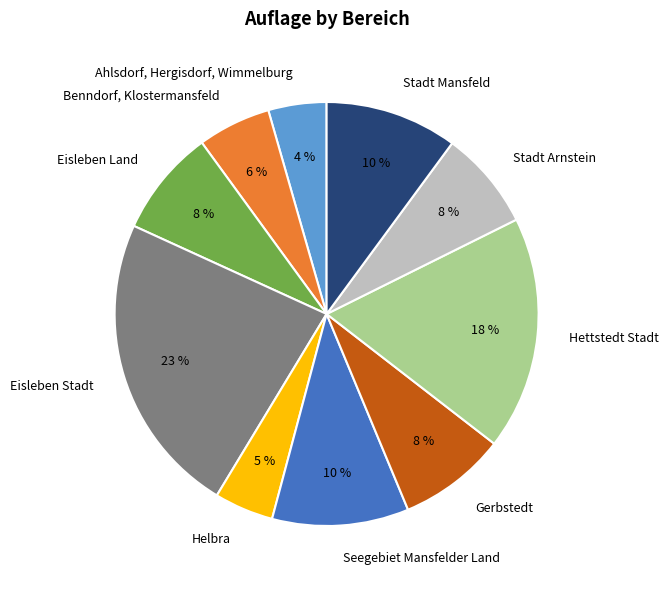

To the nearest percent, what is the difference between the largest and smallest slice percentages?

19%